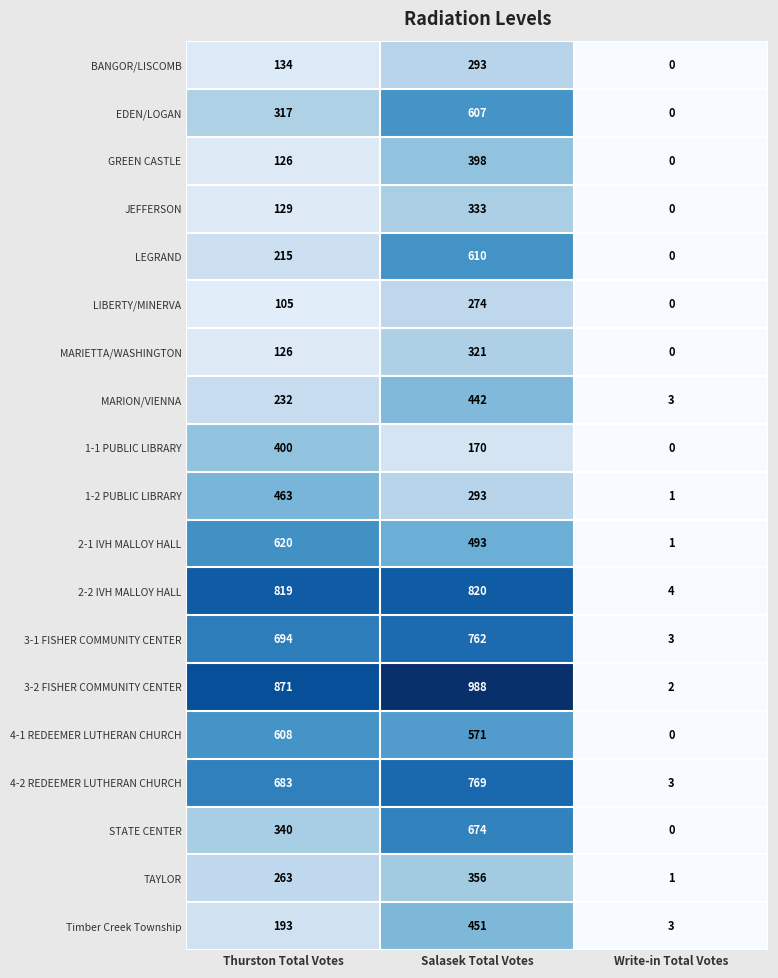

List the labels in order of 1-2 PUBLIC LIBRARY value, smallest first.

Write-in Total Votes, Salasek Total Votes, Thurston Total Votes